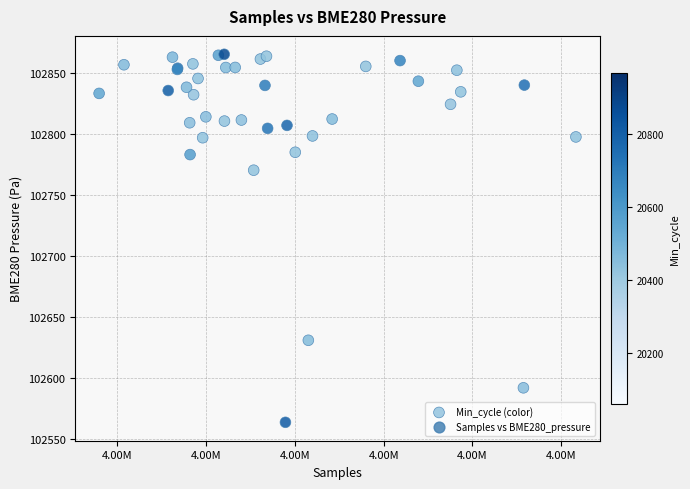

What Y value in the scatter plot is closest to 102714?

102770.5